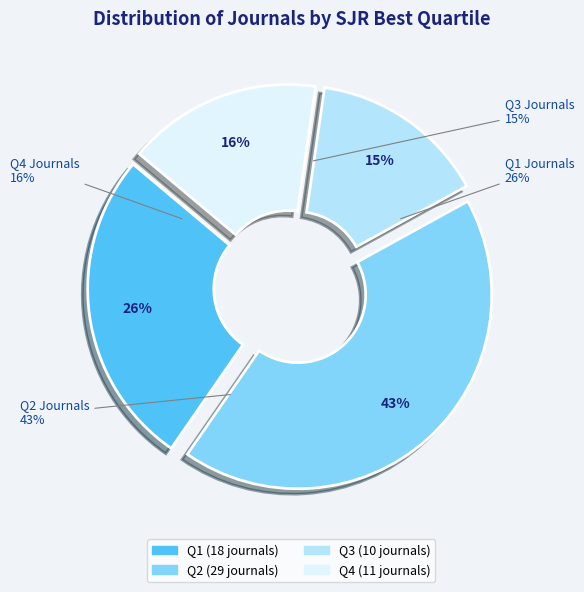

Which slice is the smallest?

Q3